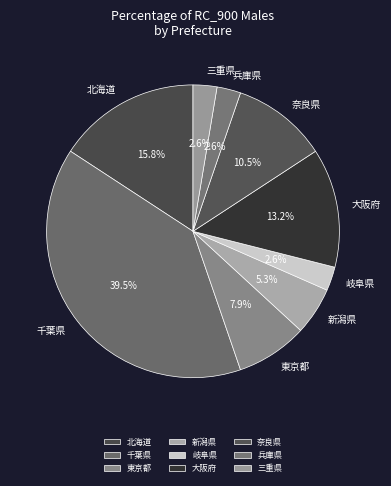

Count the number of slices in the pie.

9